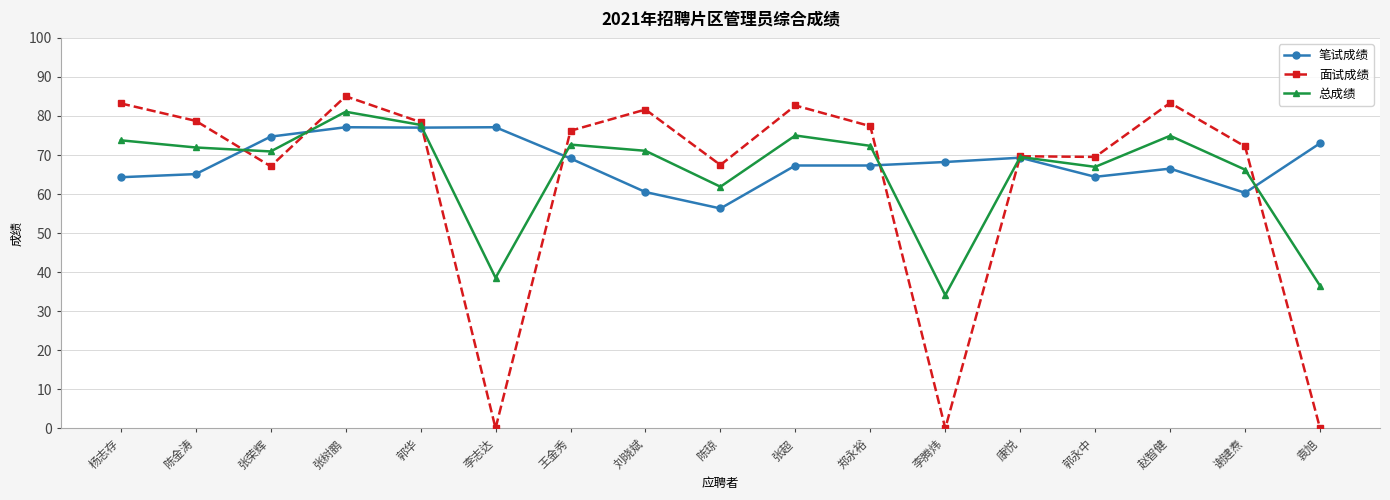

Is the value of 面试成绩 at 李腾炜 greater than the value of 总成绩 at 张超?

No